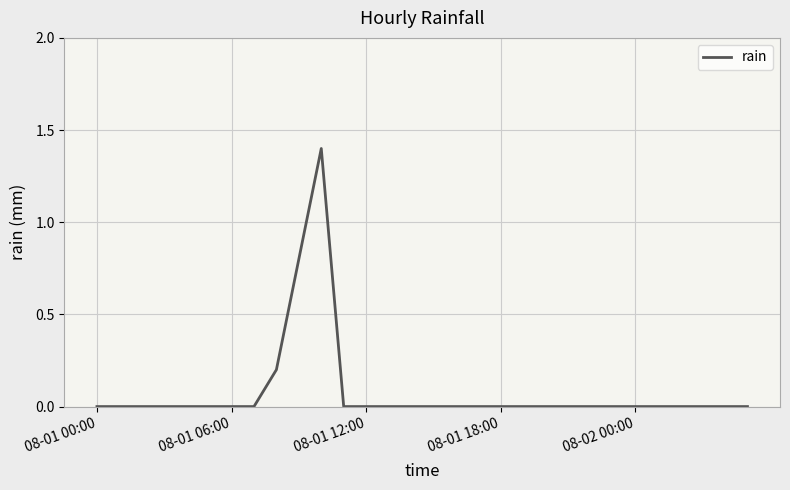

What is the maximum value shown in the chart?

1.4